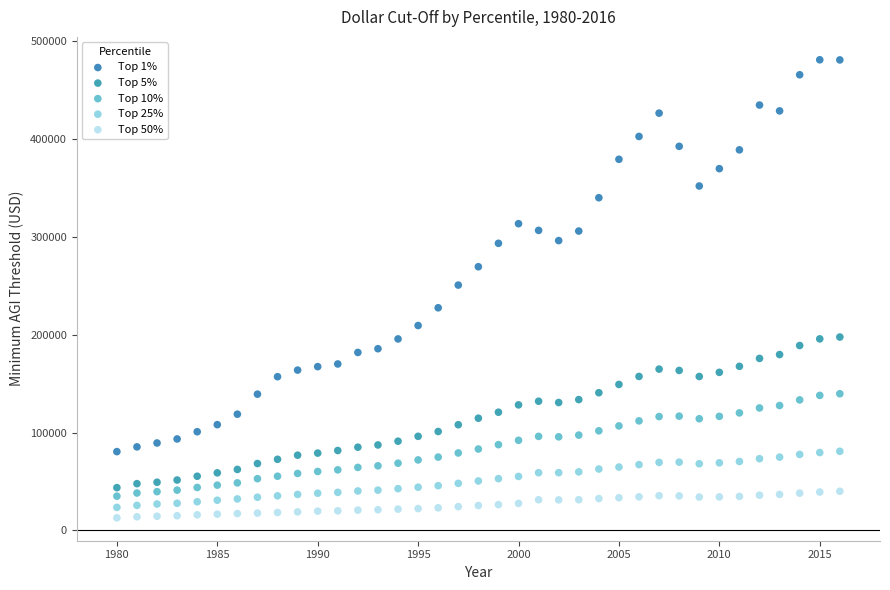

Which series reaches the maximum Y coordinate?

Top 1%